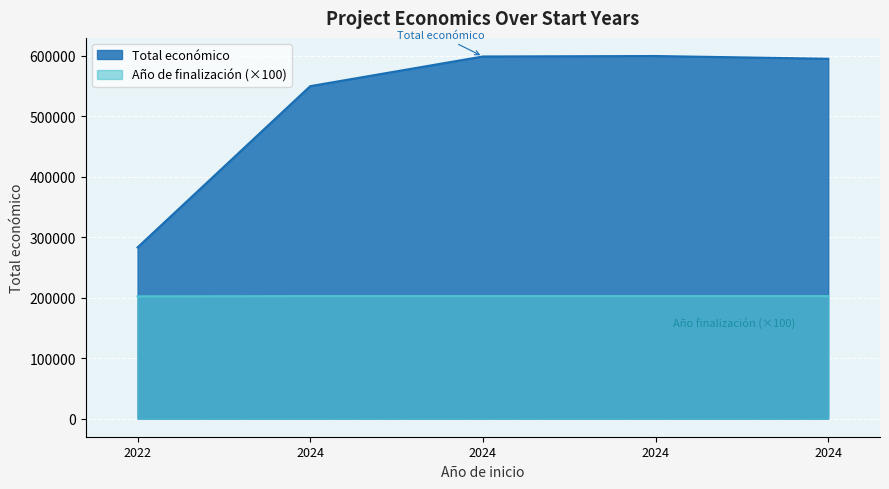

What is the smallest value displayed?

202300